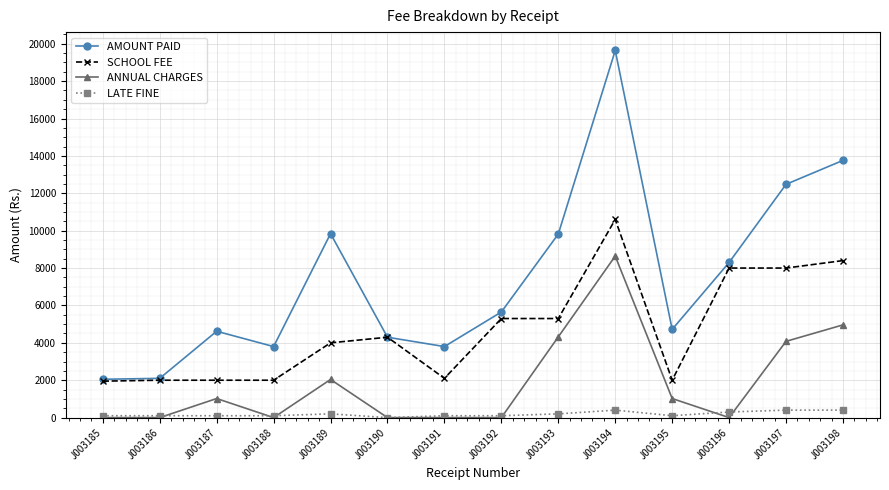

What value does the ANNUAL CHARGES series have at J003189?

2040